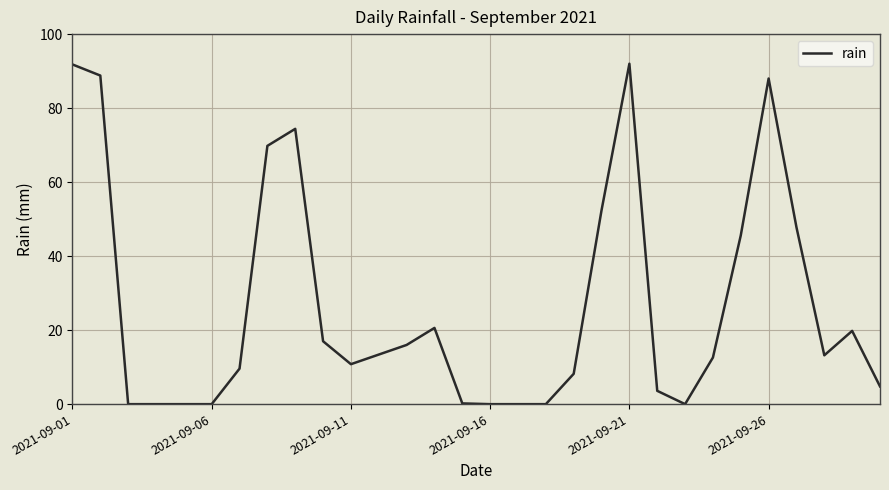

What is the maximum value shown in the chart?

92.0